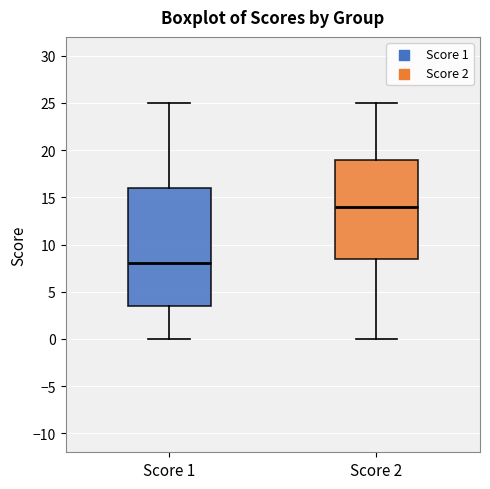

Comparing the boxes themselves (not the whiskers), which one is the tallest?

Score 1